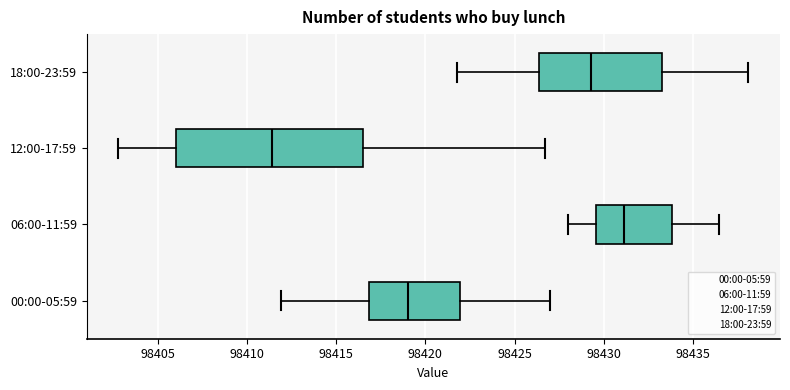

Reading bottom to top, read every box against the x-axis: the position of its median line, the range the box covers, and the ends of its whiskers. The values are not printed on the chart, so give them approximately, as read against the axis.

00:00-05:59: median 98419.0, box 98417.0 to 98422.0, whiskers 98412.0 to 98427.0
06:00-11:59: median 98431.0, box 98429.5 to 98434.0, whiskers 98428.0 to 98436.5
12:00-17:59: median 98411.5, box 98406.0 to 98416.5, whiskers 98403.0 to 98426.5
18:00-23:59: median 98429.5, box 98426.5 to 98433.5, whiskers 98422.0 to 98438.0